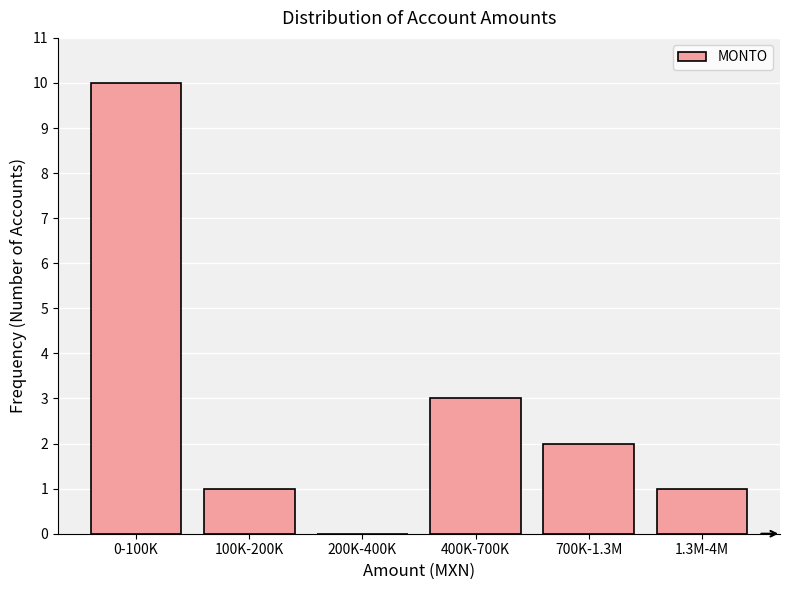

Reading left to right, what are all the values shown in this chart?

0-100K=10	100K-200K=1	200K-400K=0	400K-700K=3	700K-1.3M=2	1.3M-4M=1